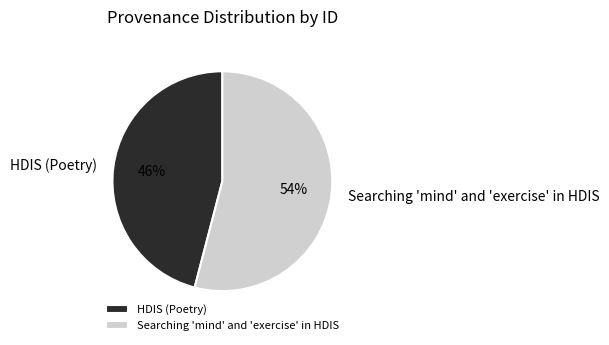

What percentage is the HDIS (Poetry) slice, to the nearest percent?

46%